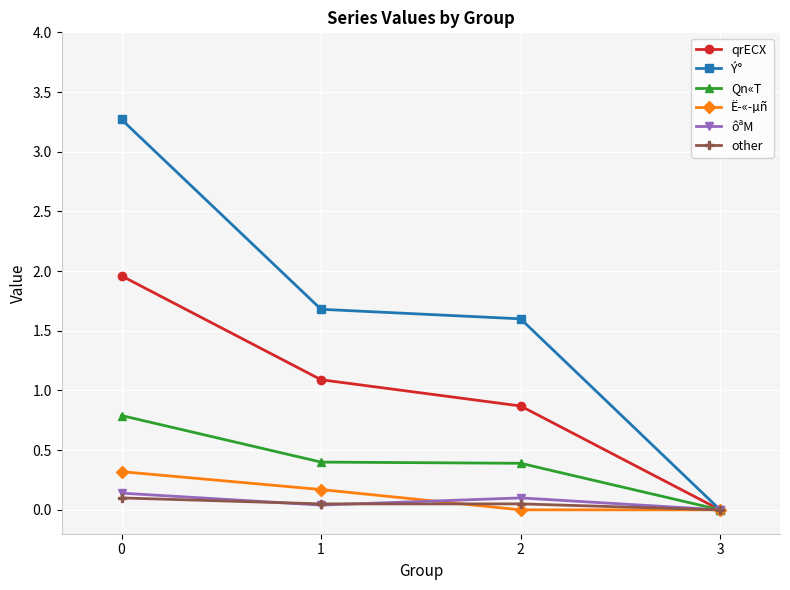

Which series has the largest range (max minus min)?

Ý°